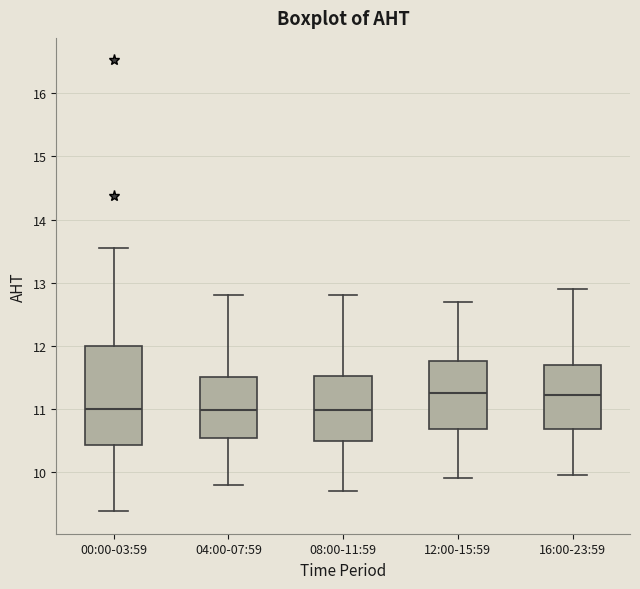

Reading left to right, read every box against the y-axis: the position of its median line, the range the box covers, and the ends of its whiskers. The values are not printed on the chart, so give them approximately, as read against the axis.

00:00-03:59: median 11.0, box 10.4 to 12.0, whiskers 9.4 to 13.6
04:00-07:59: median 11.0, box 10.5 to 11.5, whiskers 9.8 to 12.8
08:00-11:59: median 11.0, box 10.5 to 11.5, whiskers 9.7 to 12.8
12:00-15:59: median 11.3, box 10.7 to 11.8, whiskers 9.9 to 12.7
16:00-23:59: median 11.2, box 10.7 to 11.7, whiskers 10.0 to 12.9